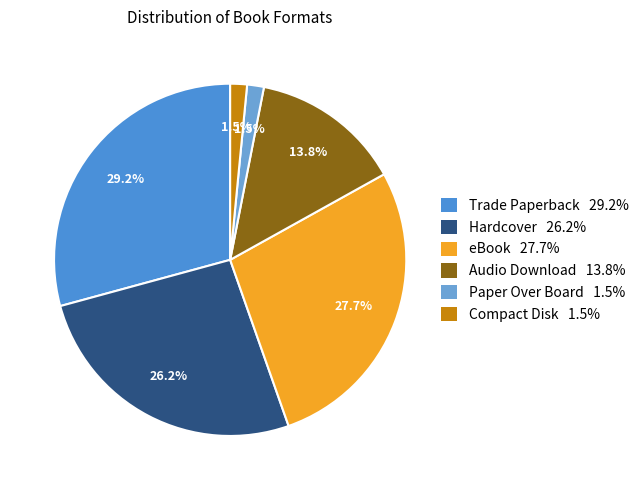

To the nearest percent, what is the combined percentage of Hardcover and Audio Download?

40%